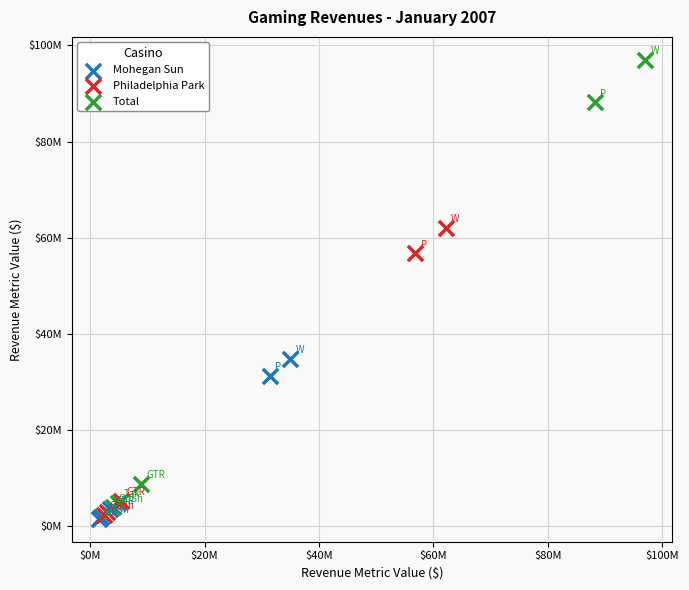

What are all the series names shown in the legend?

Mohegan Sun, Philadelphia Park, Total